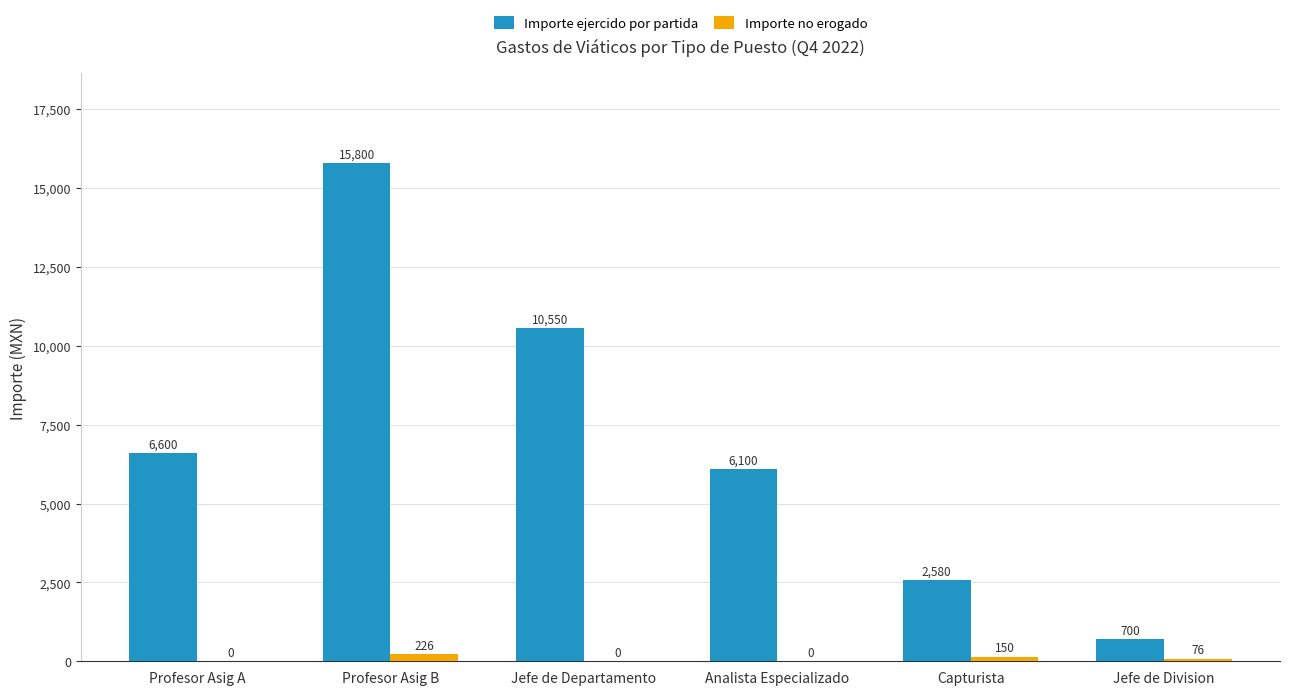

How many positive values does the Importe no erogado series have?

3